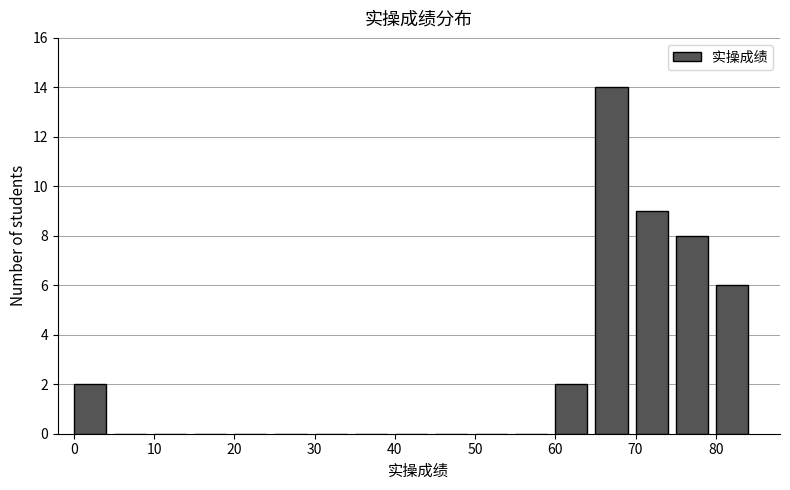

Over which range of the x-axis is the bar tallest?

65 to 70